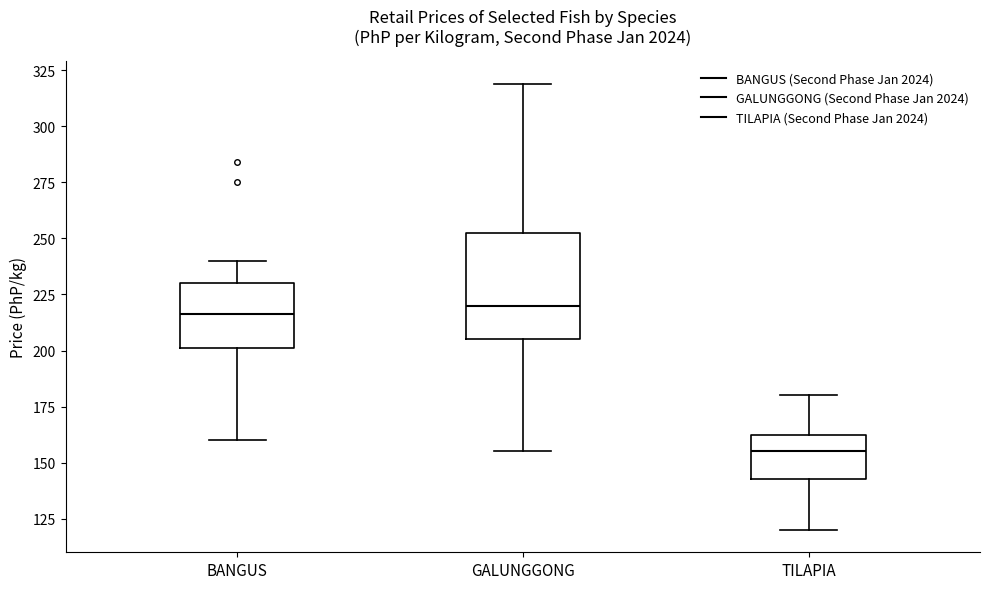

Reading left to right, transcribe this box plot: for each box, give where its median line is, the range the box spans, and where its two whiskers end, as read against the y-axis. The values are not printed on the chart, so give them approximately, as read against the axis.

BANGUS: median 215, box 200 to 230, whiskers 160 to 240
GALUNGGONG: median 220, box 205 to 250, whiskers 155 to 320
TILAPIA: median 155, box 145 to 165, whiskers 120 to 180